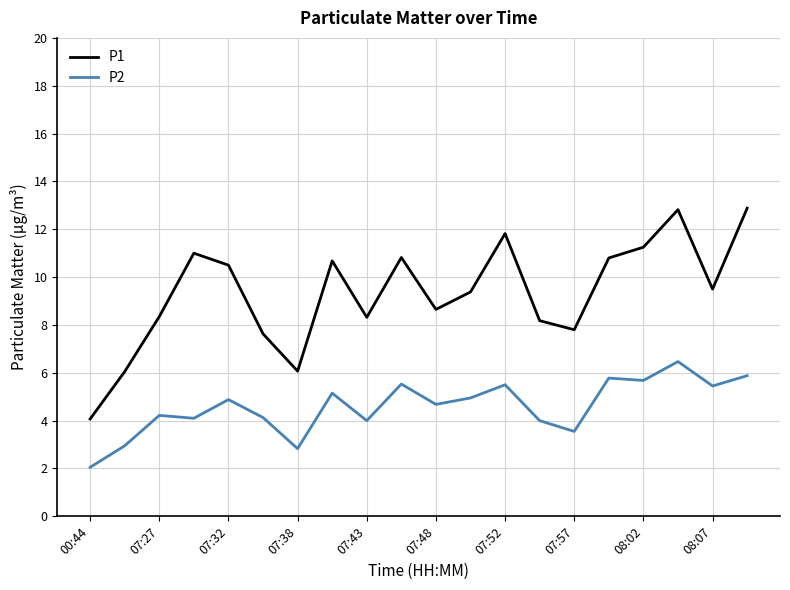

What is the difference between the maximum and minimum values in the P1 series?

8.8